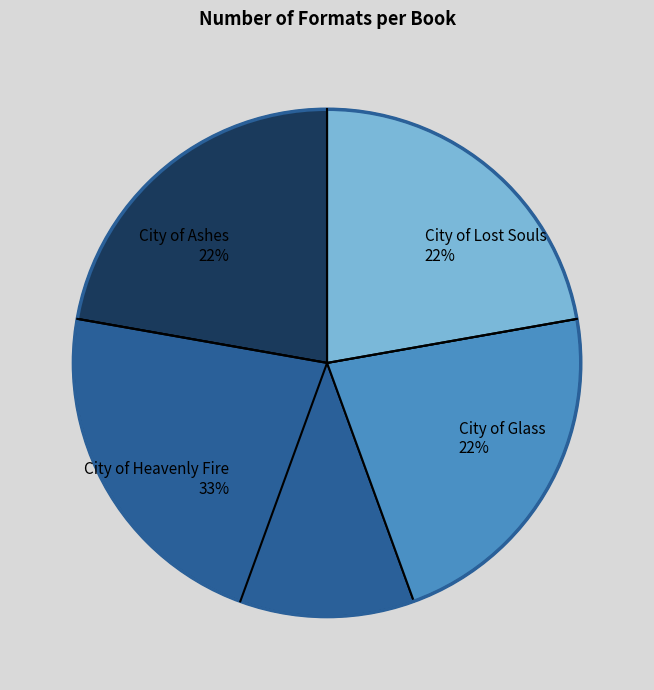

How many segments does this pie chart have?

4